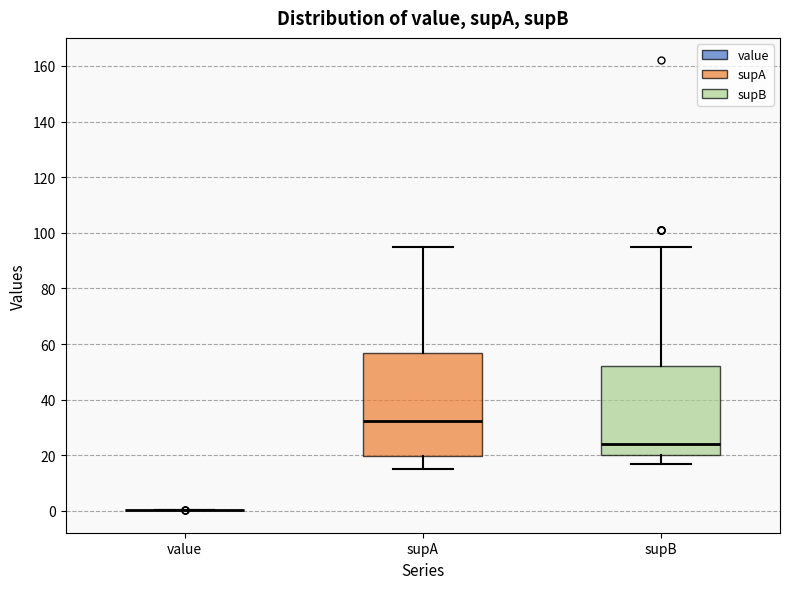

Reading left to right, transcribe this box plot: for each box, give where its median line is, the range the box spans, and where its two whiskers end, as read against the y-axis. The values are not printed on the chart, so give them approximately, as read against the axis.

value: box collapsed to a line at 0, whiskers 0 to 0
supA: median 32, box 20 to 56, whiskers 16 to 96
supB: median 24, box 20 to 52, whiskers 18 to 96